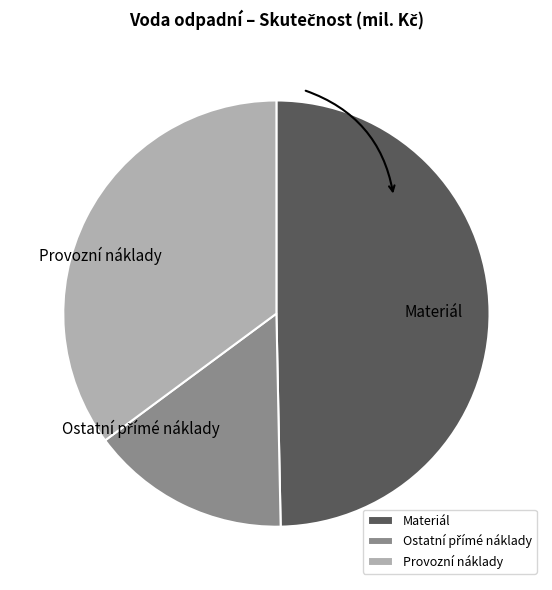

Does any single category account for the majority?

No